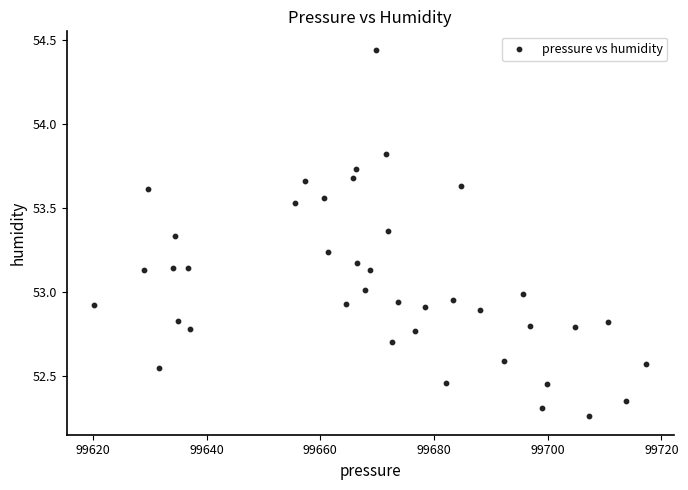

What is the range of X values (max minus min)?

97.1